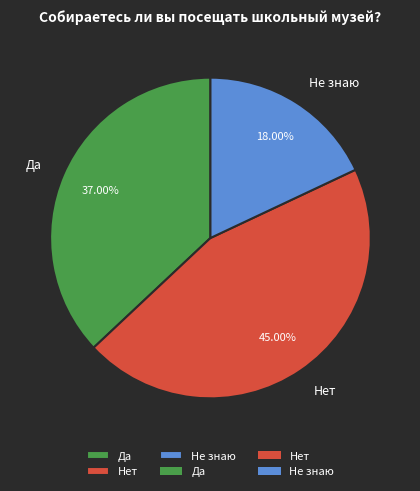

Rank the categories by value from highest to lowest.

Нет, Да, Не знаю